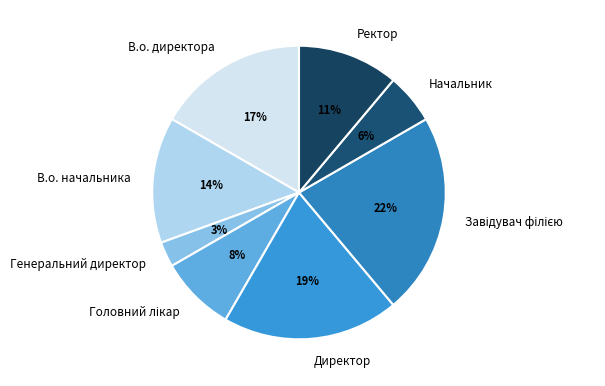

Combined, do Начальник and Ректор account for over 50%?

No